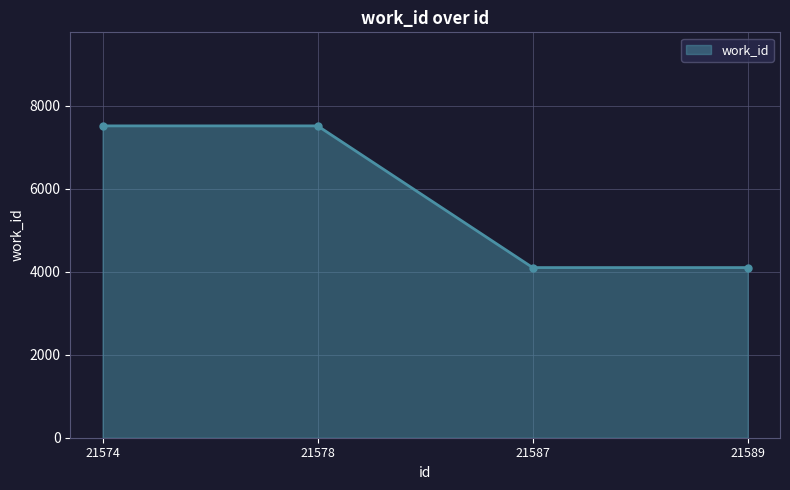

True or false: the data has more than 1 interior local peaks.

False